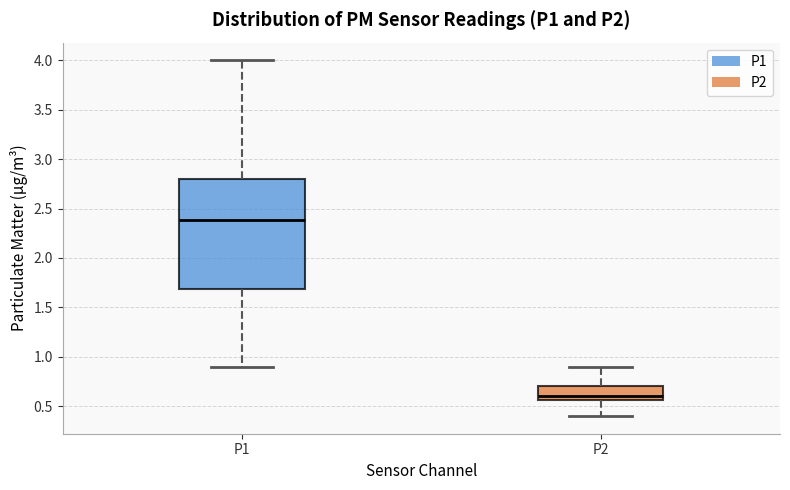

Reading left to right, transcribe this box plot: for each box, give where its median line is, the range the box spans, and where its two whiskers end, as read against the y-axis. The values are not printed on the chart, so give them approximately, as read against the axis.

P1: median 2.40, box 1.70 to 2.80, whiskers 0.90 to 4.00
P2: median 0.60, box 0.55 to 0.70, whiskers 0.40 to 0.90